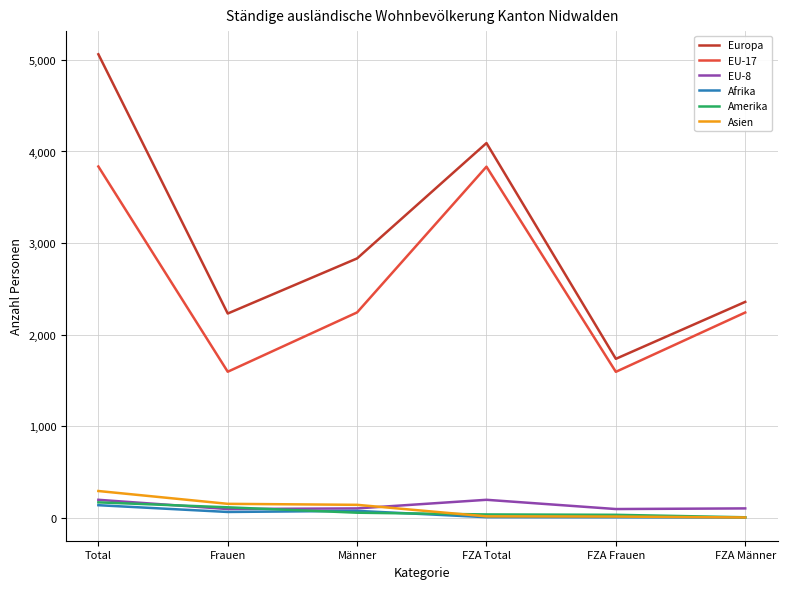

Which series has the largest total across all categories?

Europa